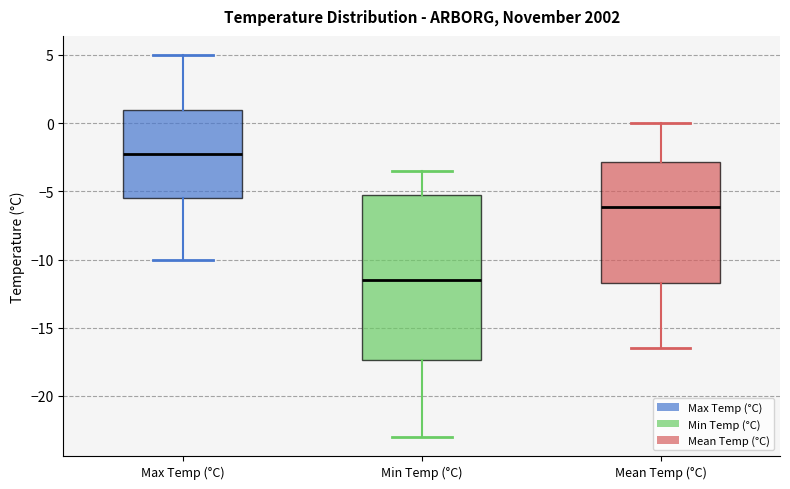

Reading left to right, read every box against the y-axis: the position of its median line, the range the box covers, and the ends of its whiskers. The values are not printed on the chart, so give them approximately, as read against the axis.

Max Temp (°C): median -2.0, box -5.5 to 1.0, whiskers -10.0 to 5.0
Min Temp (°C): median -11.5, box -17.5 to -5.0, whiskers -23.0 to -3.5
Mean Temp (°C): median -6.0, box -11.5 to -3.0, whiskers -16.5 to 0.0